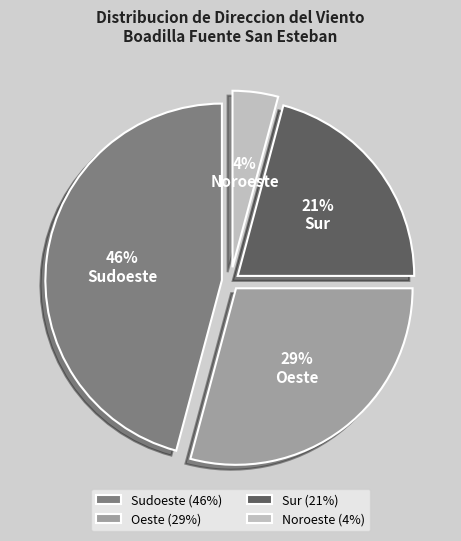

How many segments does this pie chart have?

4